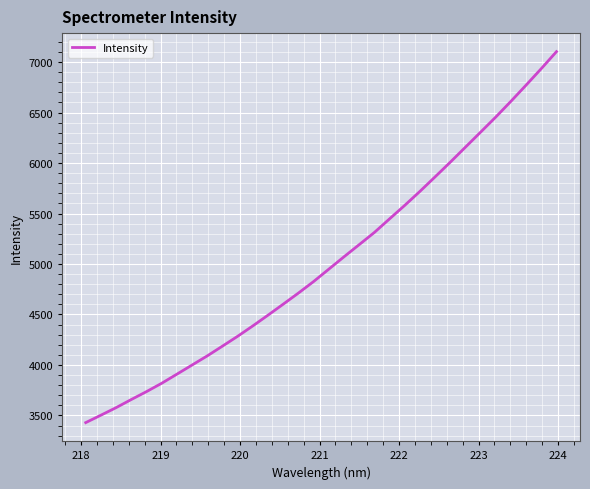

What is the maximum value shown in the chart?

7103.6